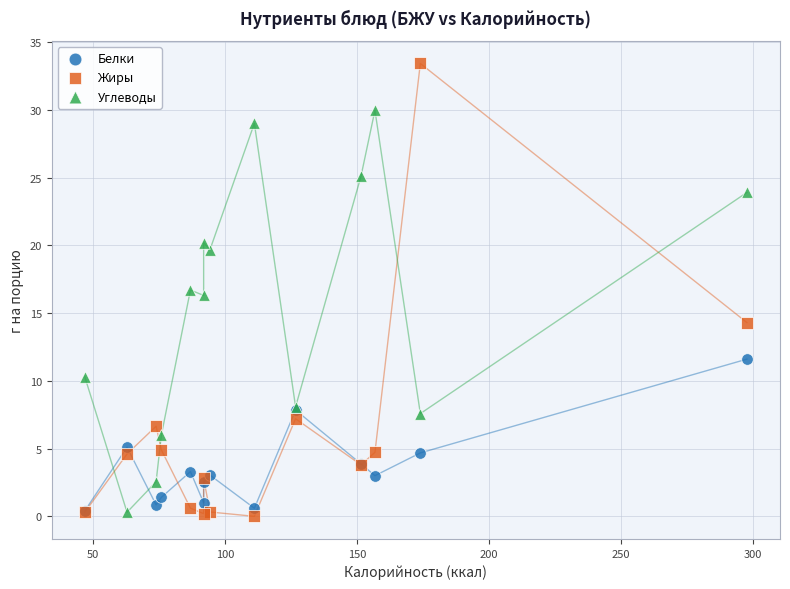

Which series reaches the maximum Y coordinate?

Жиры